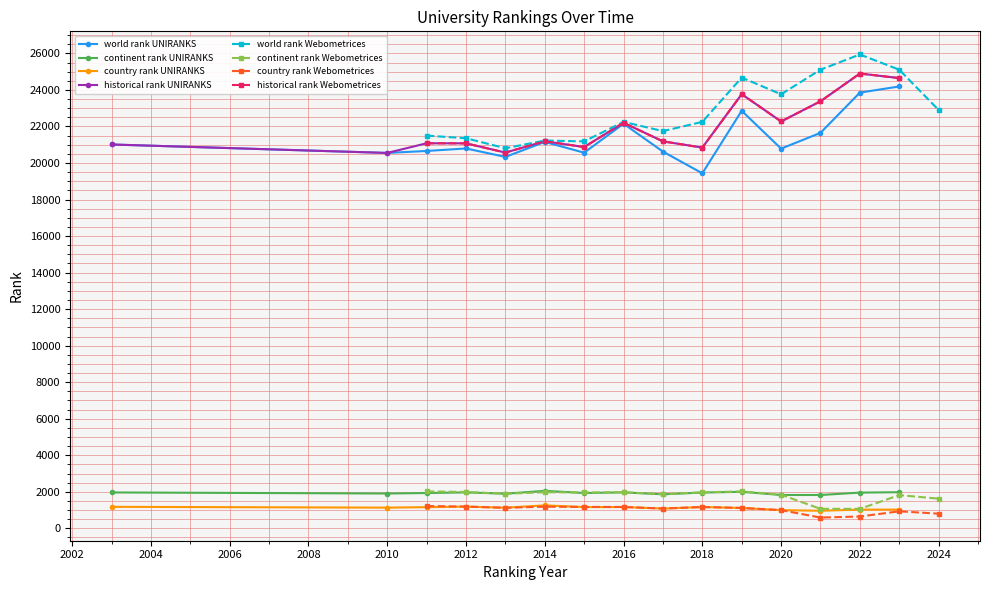

At how many categories does at least one series exceed 20822?

13